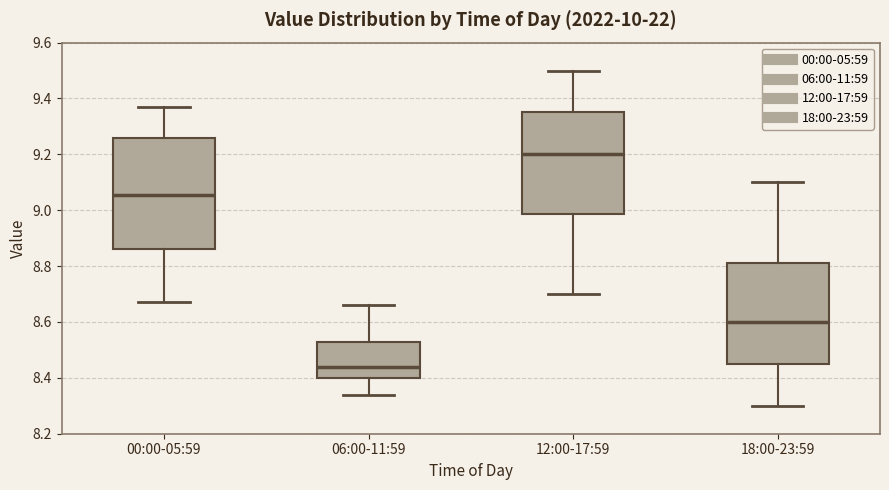

Comparing the boxes themselves (not the whiskers), which one is the tallest?

00:00-05:59